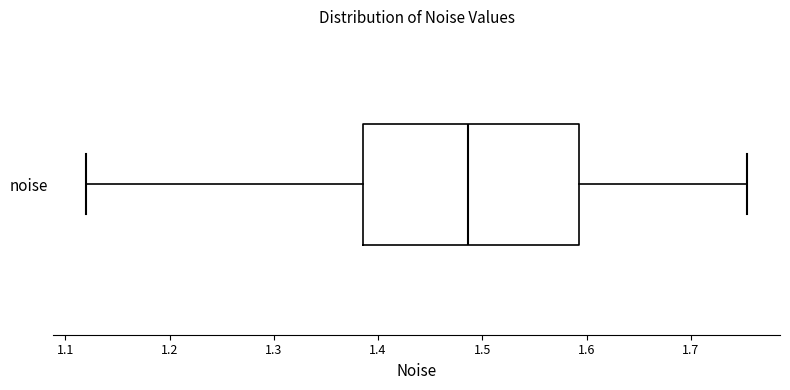

Transcribe this box plot: give where the median line is, the range the box spans, and where the two whiskers end, as read against the x-axis. The values are not printed on the chart, so give them approximately, as read against the axis.

median 1.49, box 1.39 to 1.59, whiskers 1.12 to 1.75